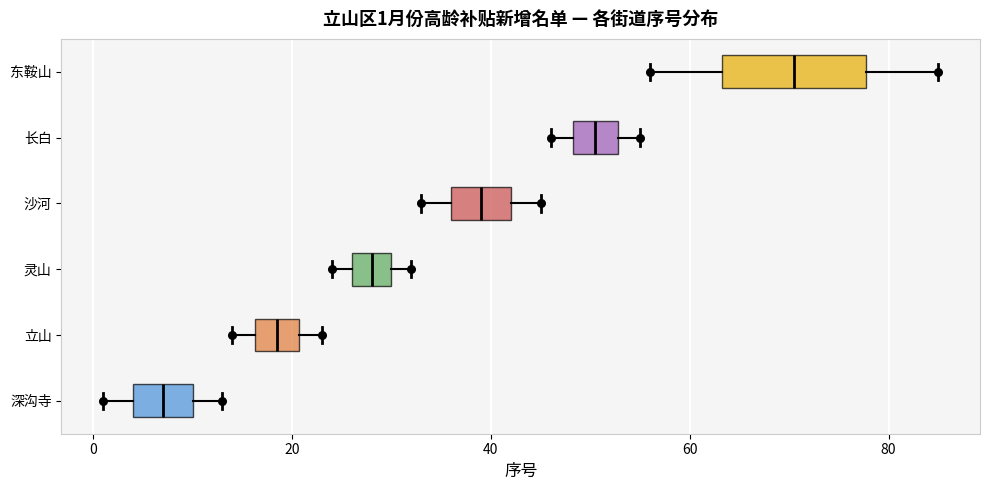

Which box has the furthest to the left median line?

深沟寺